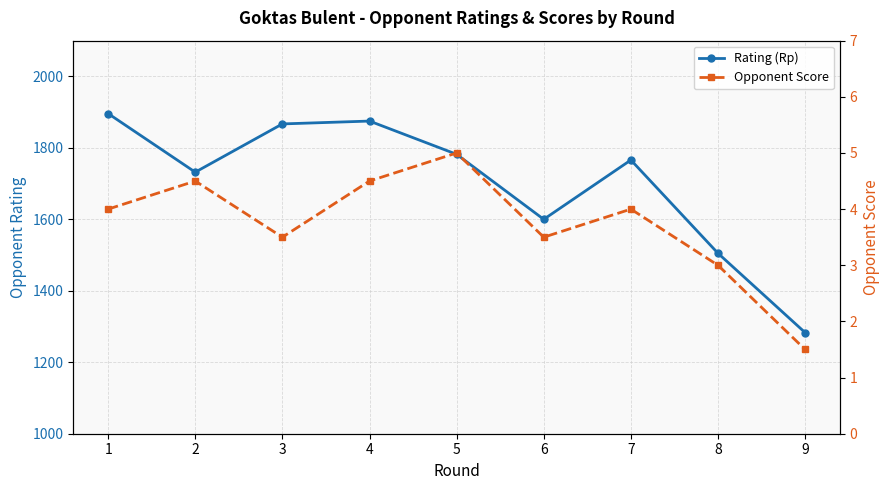

Reading left to right, transcribe all the data shown in this chart.

Rating (Rp): 1=1896.0	2=1732.0	3=1867.0	4=1875.0	5=1782.0	6=1600.0	7=1766.0	8=1505.0	9=1283.0
Opponent Score: 1=4.0	2=4.5	3=3.5	4=4.5	5=5.0	6=3.5	7=4.0	8=3.0	9=1.5